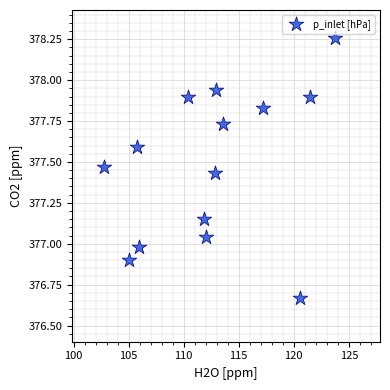

What is the range of Y values (max minus min)?

1.6